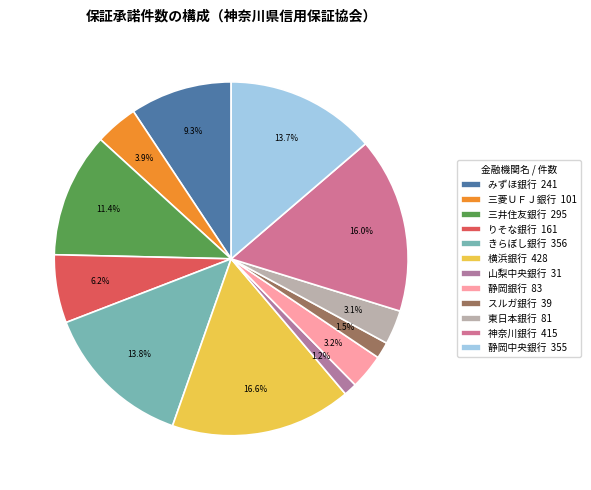

What is the largest slice in the pie chart?

横浜銀行